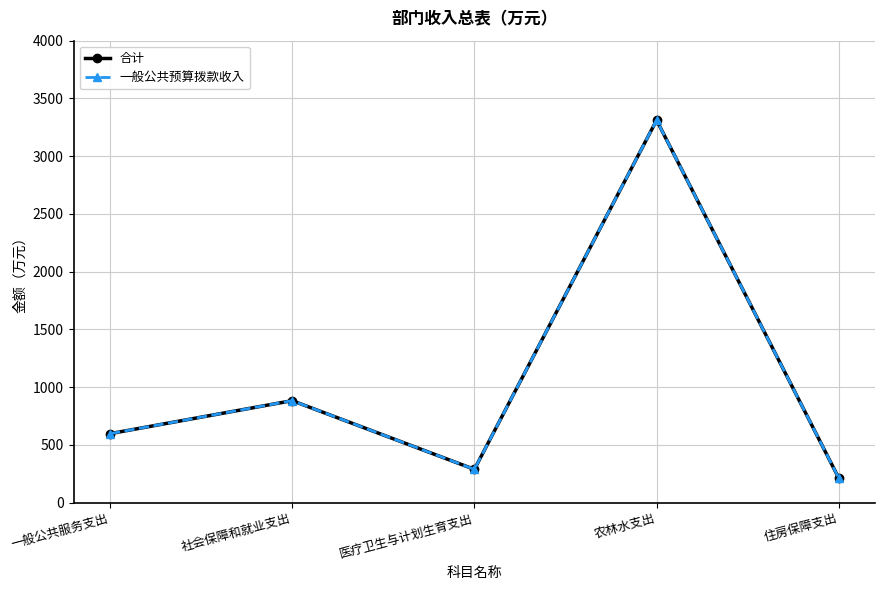

Which series changed the most between 社会保障和就业支出 and 医疗卫生与计划生育支出?

合计